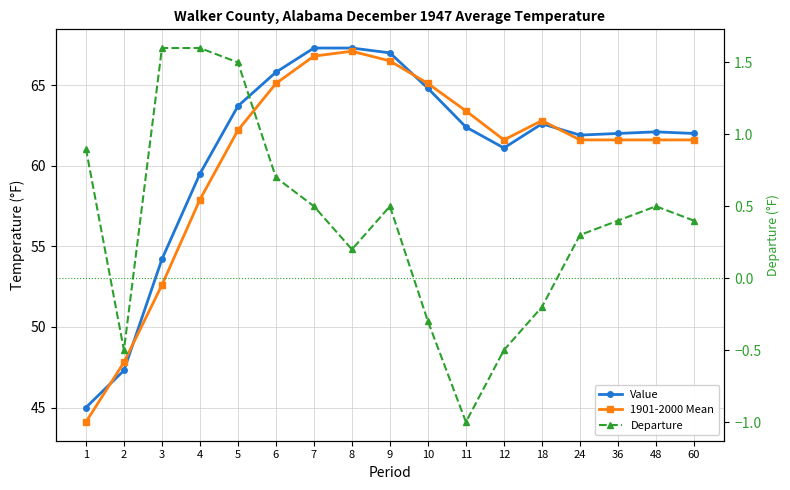

Which series changed the most between 18 and 60?

1901-2000 Mean